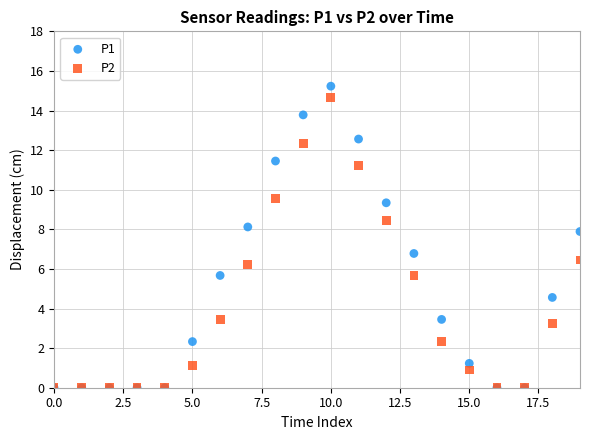

Which series contains the highest Y value?

P1